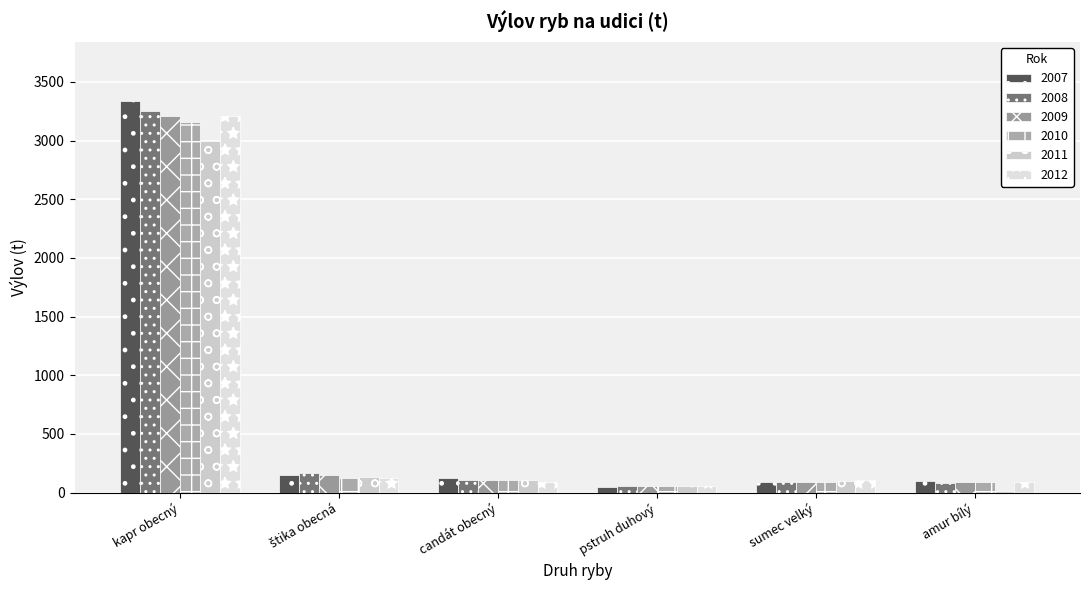

True or false: 2012 has a value of 91 at amur bílý.

True